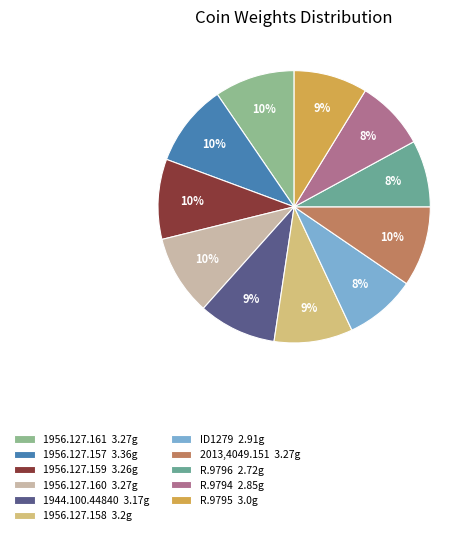

Does any single category account for the majority?

No